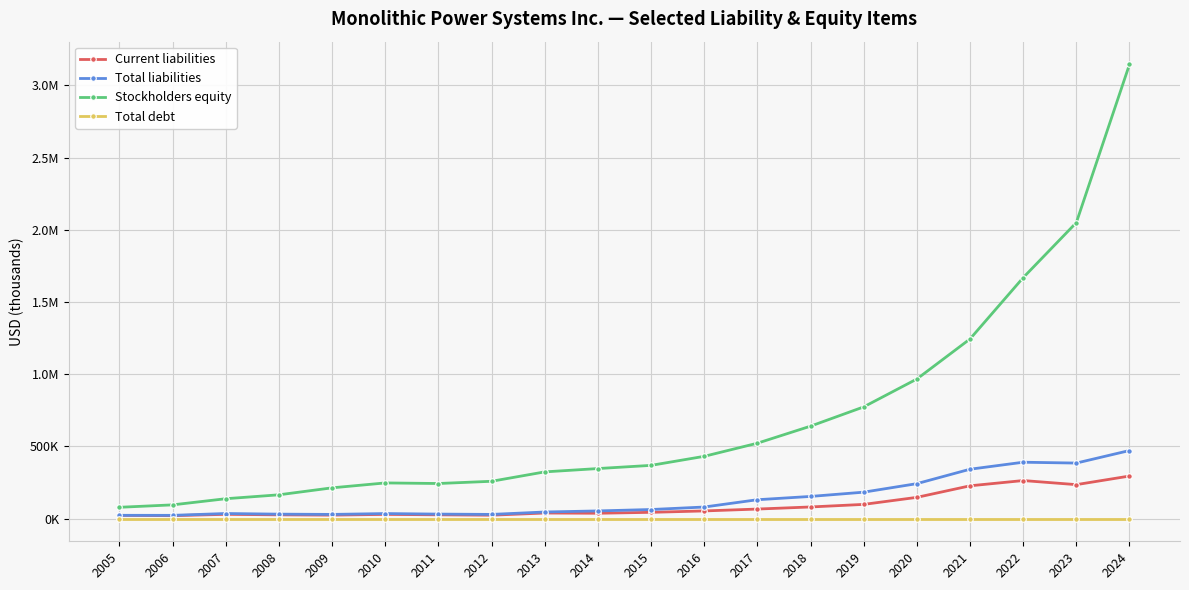

What are all the series names shown in the legend?

Current liabilities, Total liabilities, Stockholders equity, Total debt